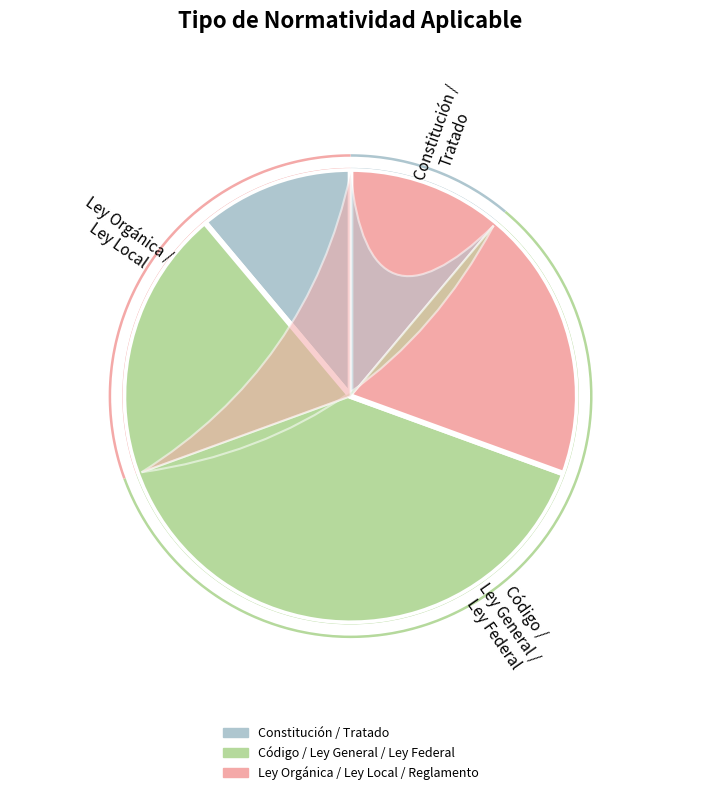

Which category has the biggest portion of the pie?

Código